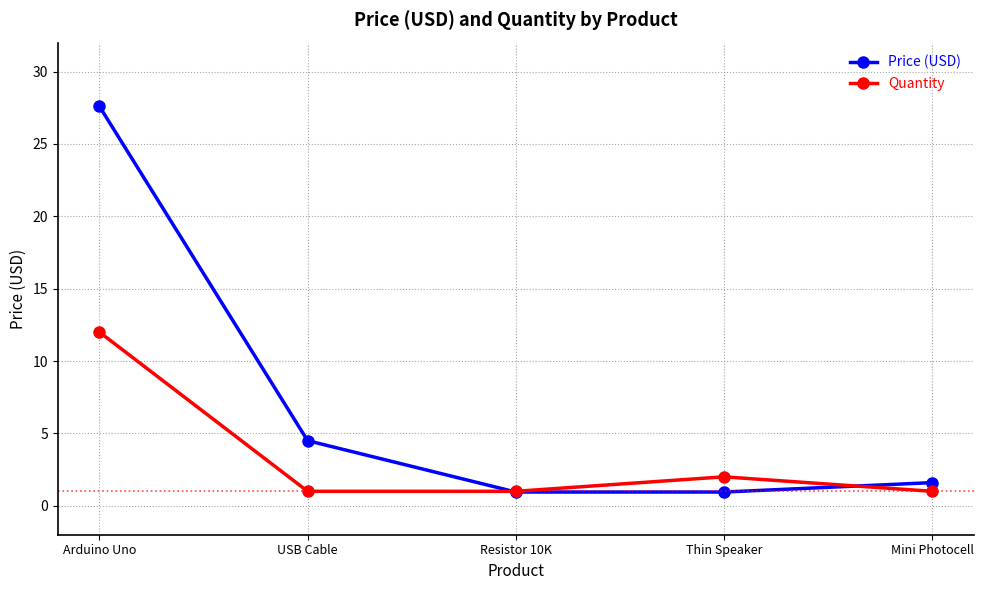

Is the value of Quantity at Thin Speaker greater than the value of Price (USD) at Mini Photocell?

Yes